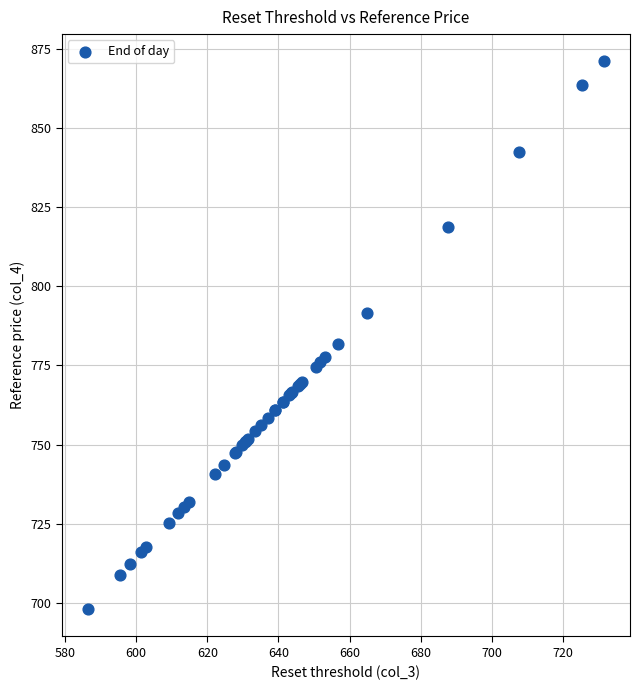

What Y value in the scatter plot is closest to 784?

781.9